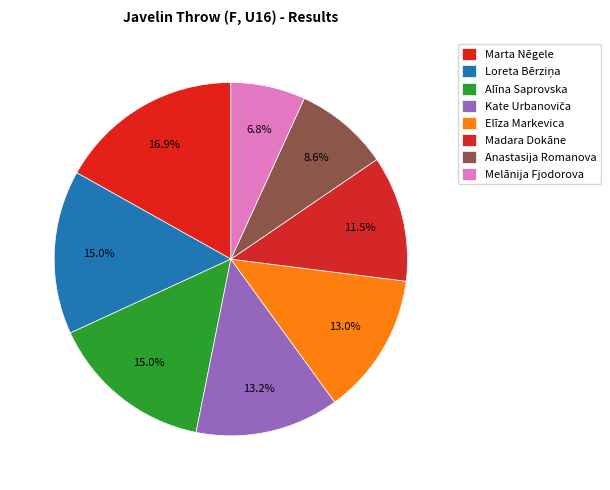

How many segments does this pie chart have?

8